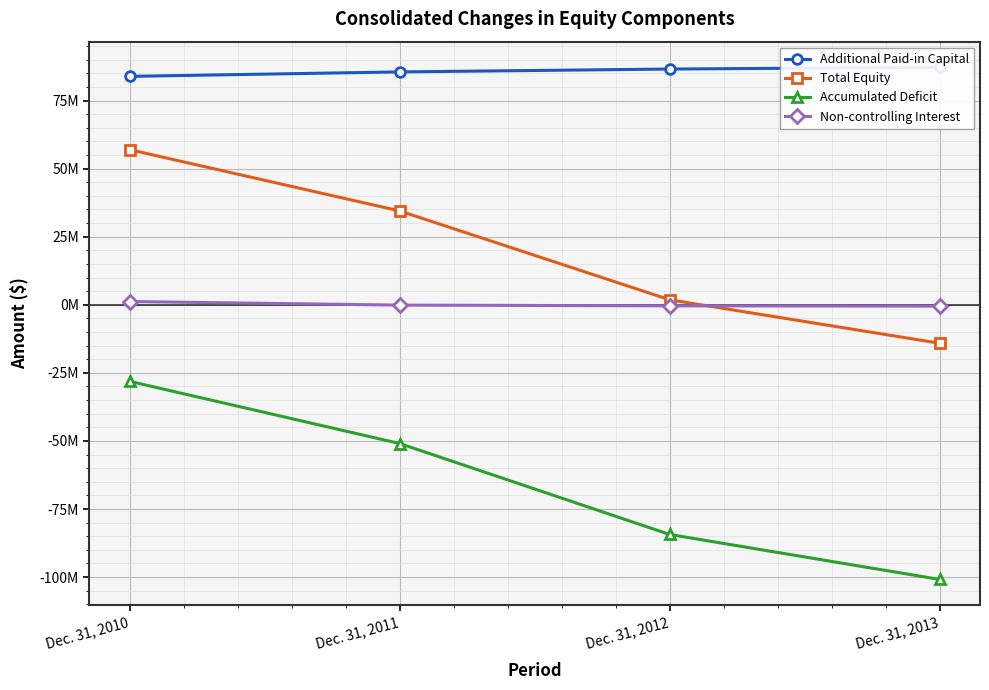

How many series are shown in this chart?

4